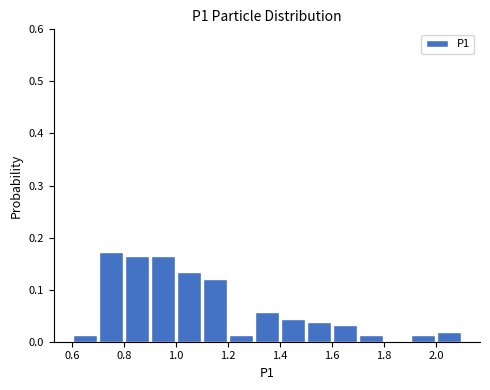

Reading left to right, list every bar in this chart as the range it spans on the x-axis followed by its height. The values are not printed on the chart, so give them approximately, as read against the axis.

0.6 to 0.7: 0.01
0.7 to 0.8: 0.17
0.8 to 0.9: 0.17
0.9 to 1.0: 0.17
1.0 to 1.1: 0.13
1.1 to 1.2: 0.12
1.2 to 1.3: 0.01
1.3 to 1.4: 0.06
1.4 to 1.5: 0.04
1.5 to 1.6: 0.04
1.6 to 1.7: 0.03
1.7 to 1.8: 0.01
1.8 to 1.9: 0
1.9 to 2.0: 0.01
2.0 to 2.1: 0.02